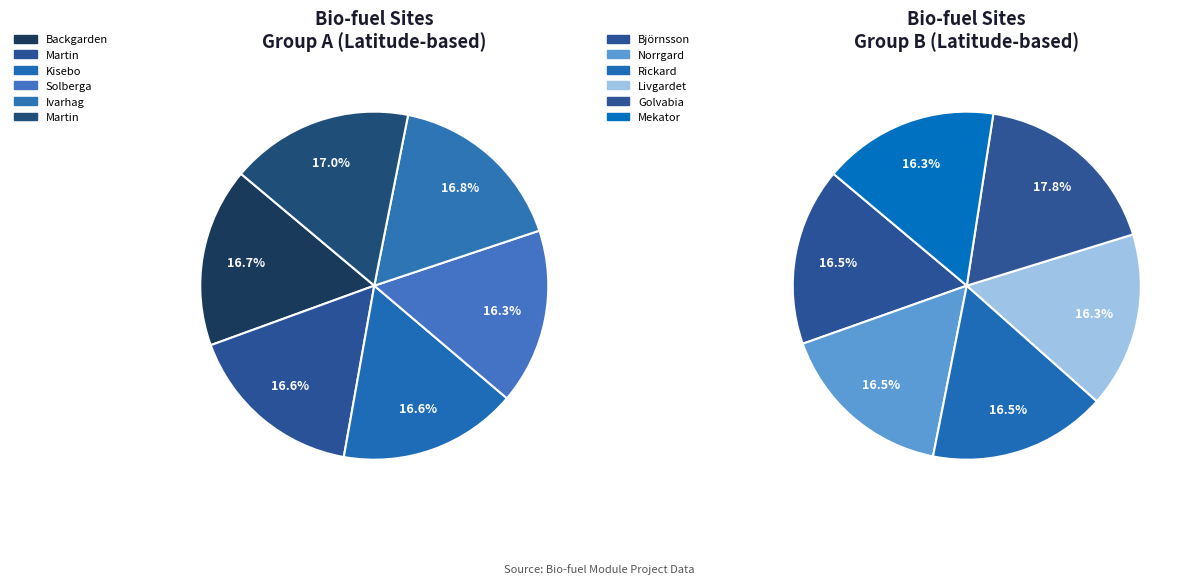

Combined, do Kisebo and Rickard account for over 50%?

No